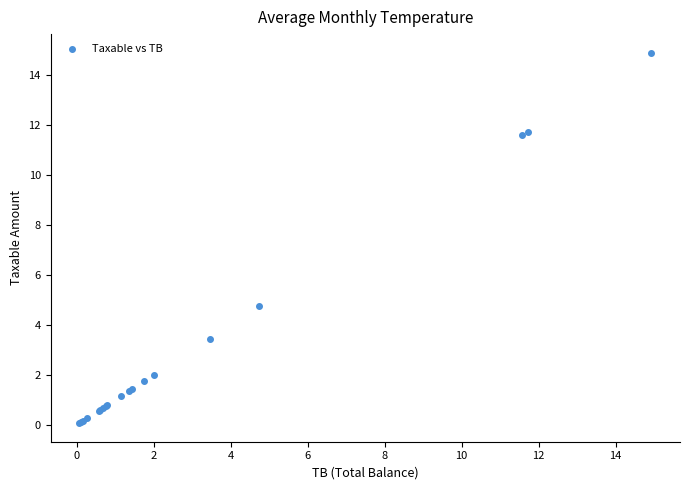

What Y value in the scatter plot is closest to 7?

4.7